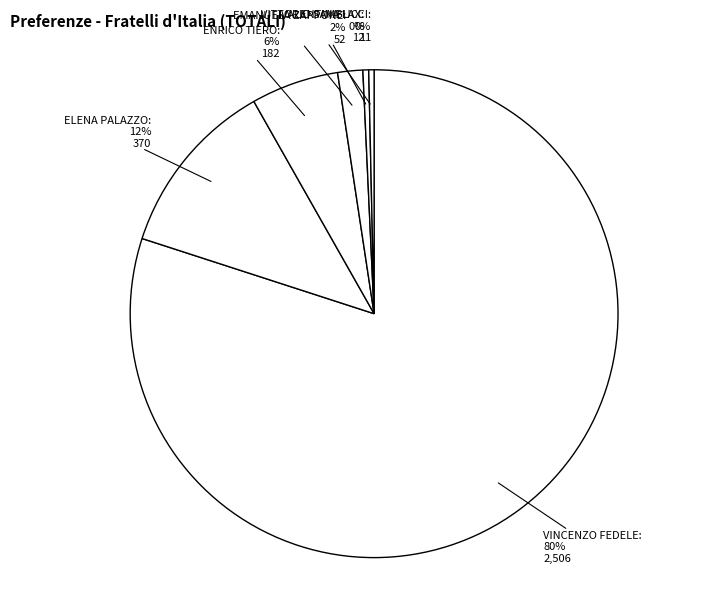

Which slice is the largest?

VINCENZO FEDELE